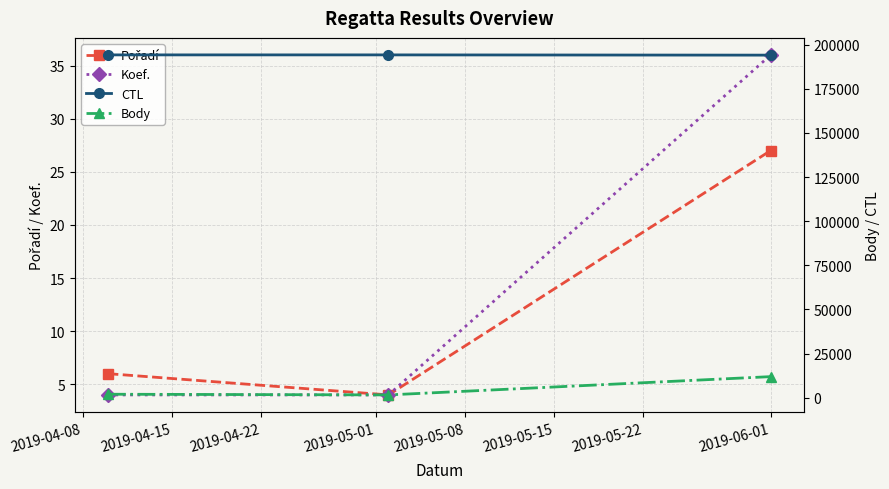

How many values in the Body series are below 1996?

1